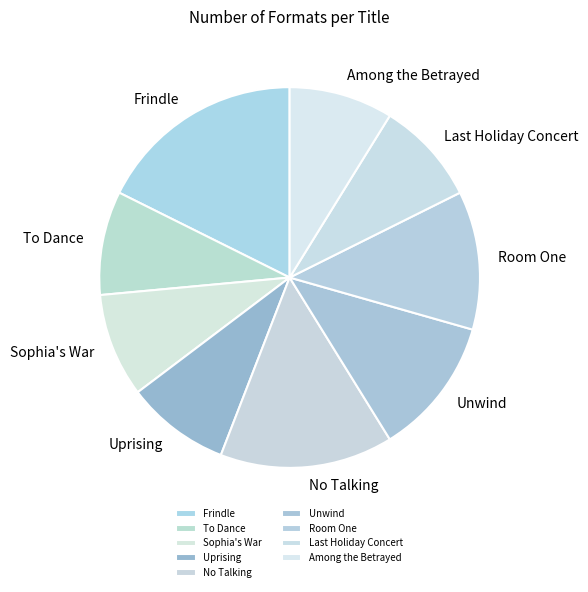

Which has a higher value, Frindle or Sophia's War?

Frindle